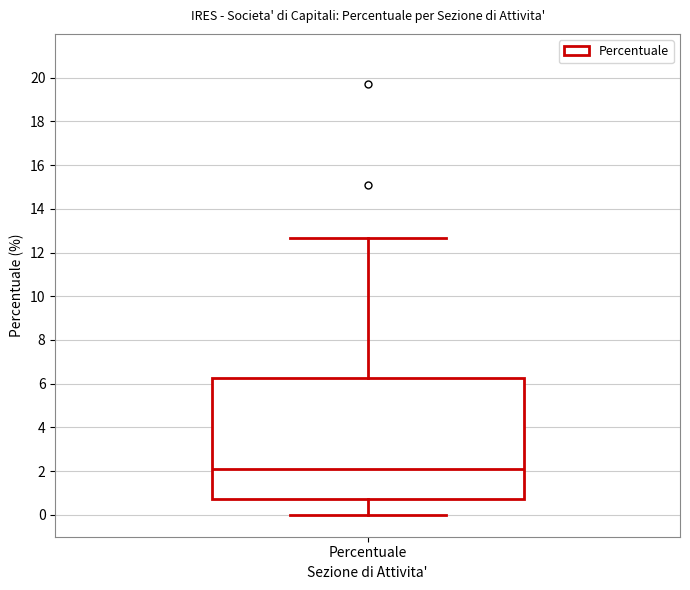

Where does the lower whisker of the box for Percentuale end on the y-axis? The values are not printed on the chart, so give them approximately, as read against the axis.

0.0